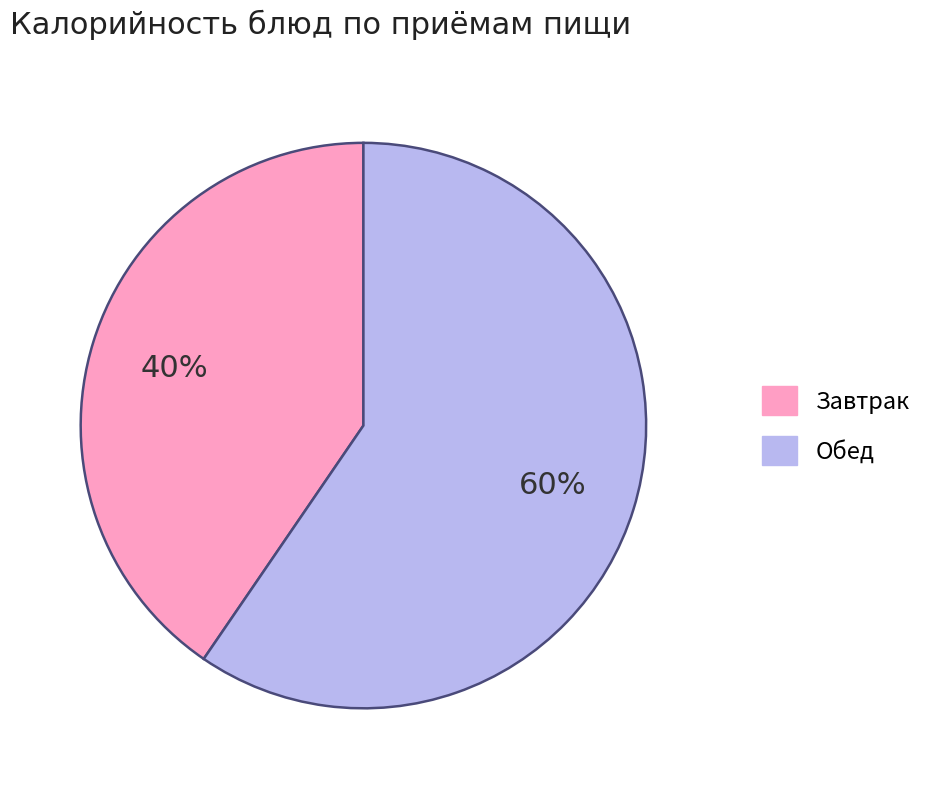

To the nearest percent, what is the average slice percentage?

50%